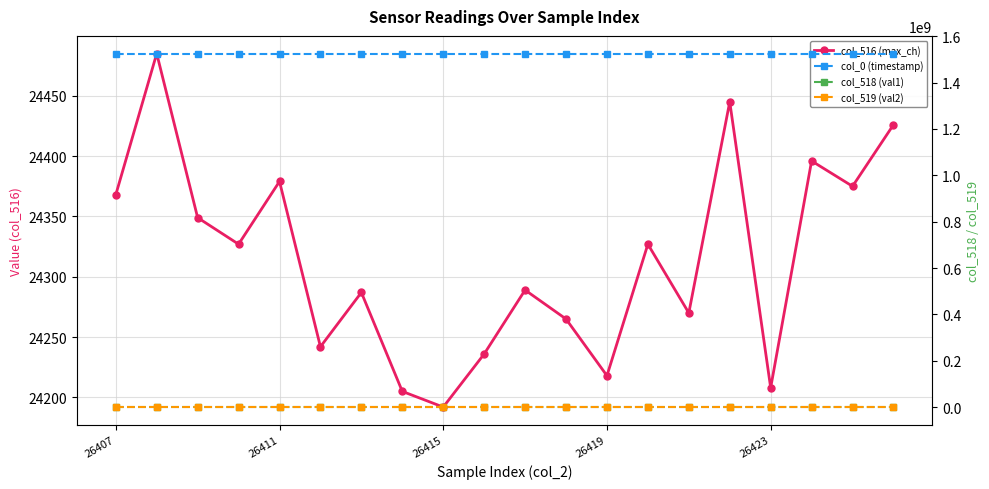

True or false: col_518 (val1) and col_516 (max_ch) cross at least once.

False